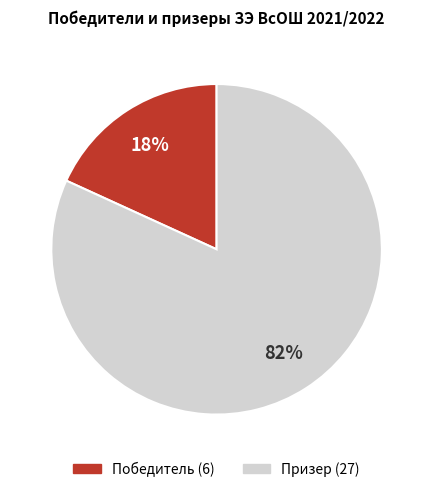

Do Призер and Победитель together represent more than half of the pie?

Yes